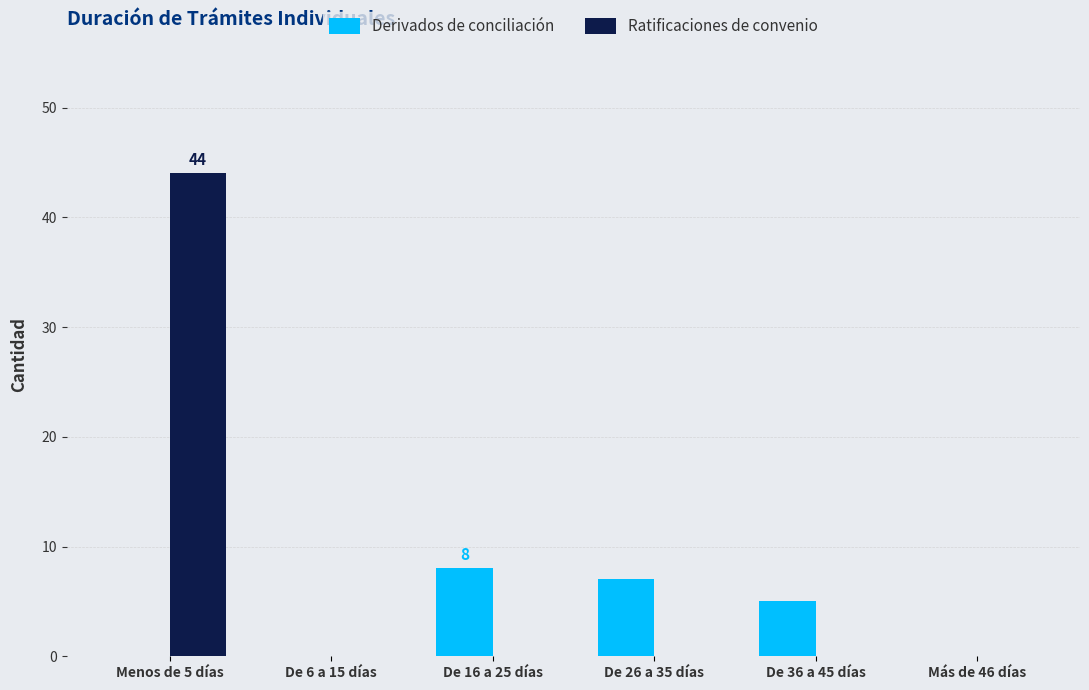

What is the maximum value for Derivados de conciliación?

8